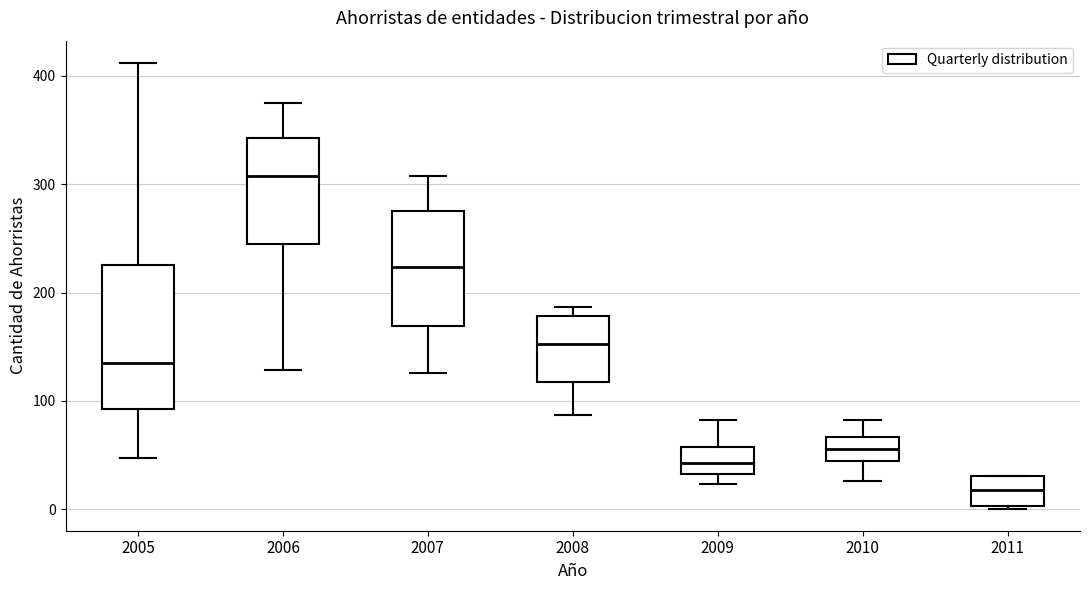

Which box is the tallest, from its lower edge to its upper edge?

2005